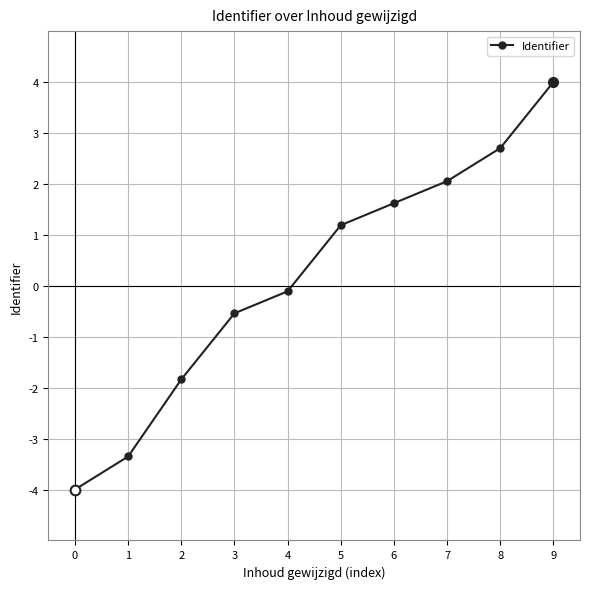

What is the difference between the values at 1 and 7?

5.4